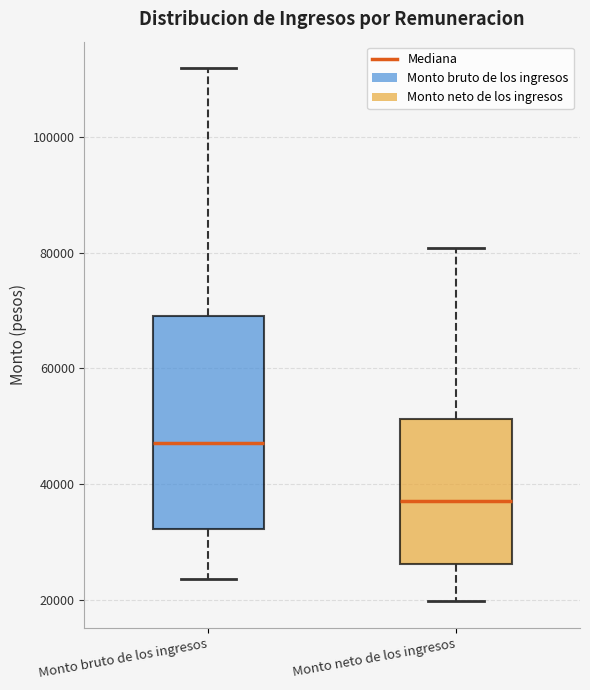

Which box is the tallest, from its lower edge to its upper edge?

Monto bruto de los ingresos